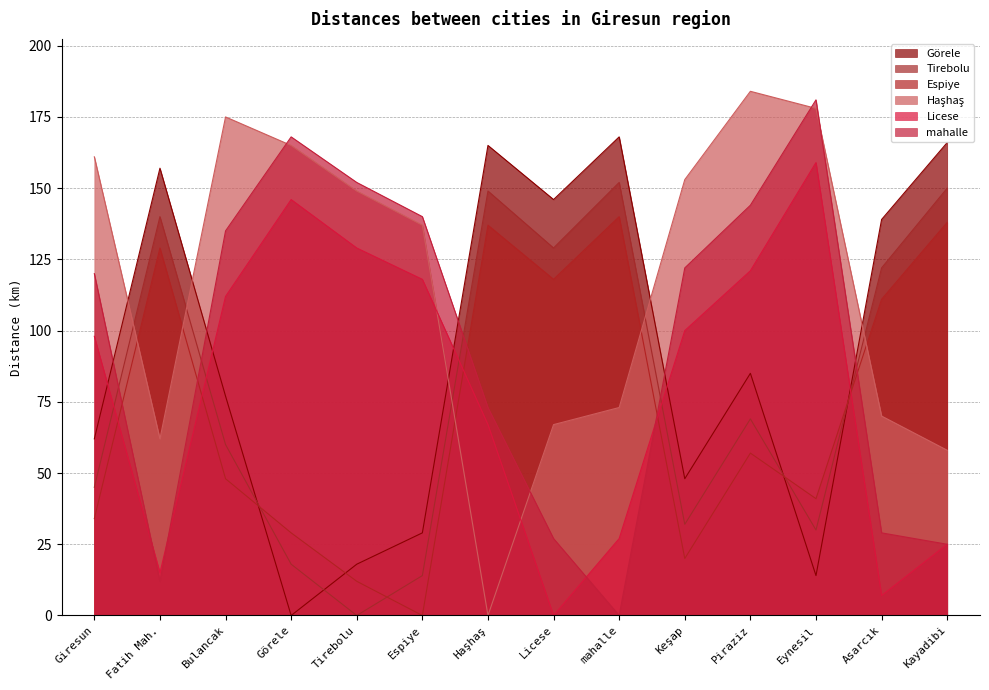

List the labels in order of Haşhaş value, smallest first.

Haşhaş, Kayadibi, Fatih Mah., Licese, Asarcık, mahalle, Espiye, Tirebolu, Keşap, Giresun, Görele, Bulancak, Eynesil, Piraziz